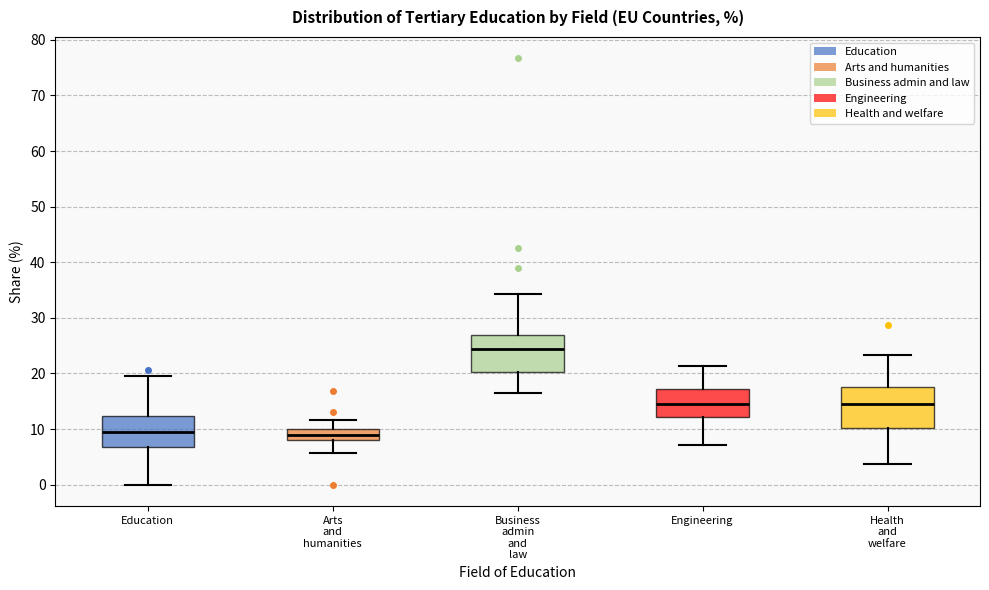

Where does the upper whisker of the box for Health and welfare end on the y-axis? The values are not printed on the chart, so give them approximately, as read against the axis.

23